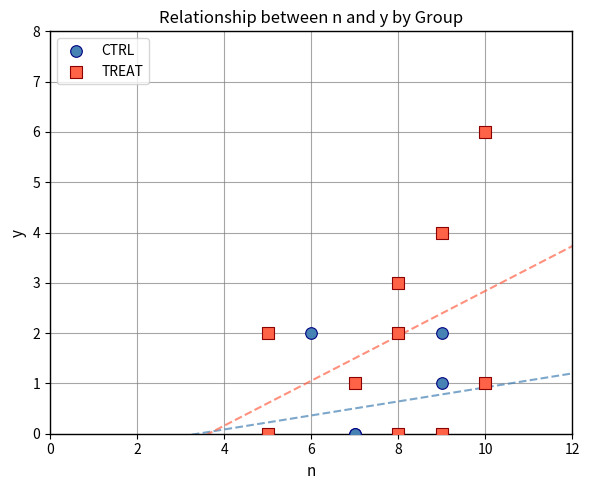

Which series has the largest Y range (max minus min)?

TREAT